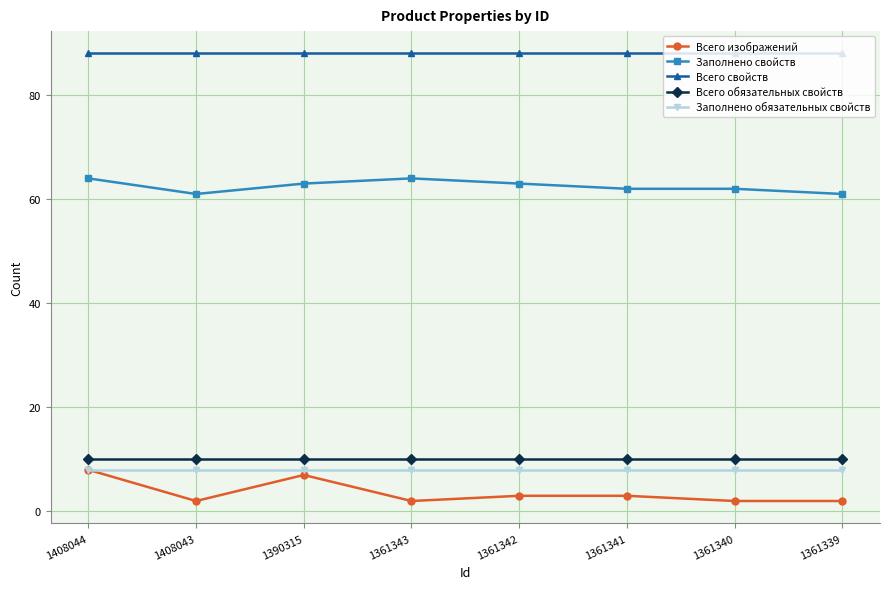

Which series has the largest range (max minus min)?

Всего изображений